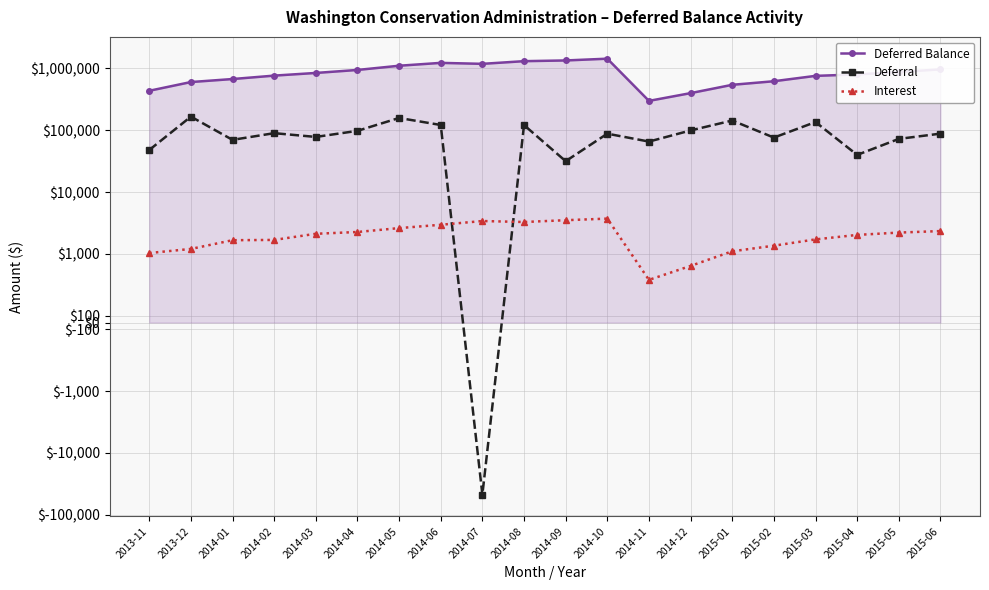

The Deferred Balance series shows 398910.0 at 2014-12. True or false?

True